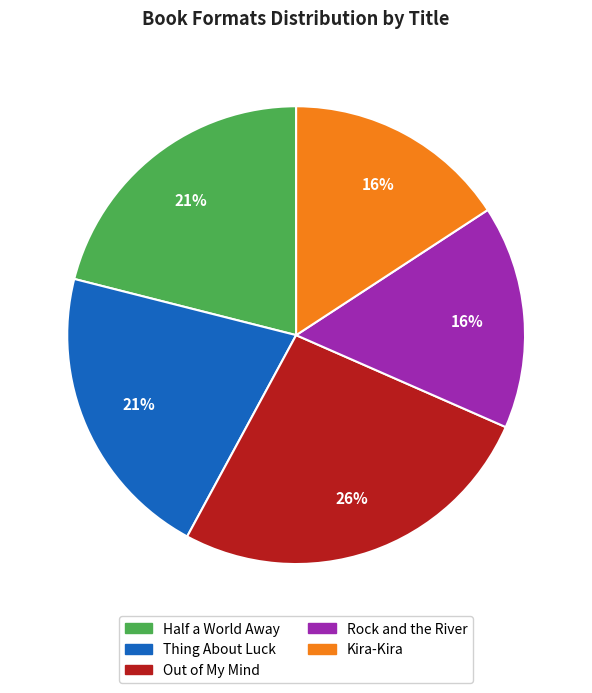

True or false: Thing About Luck accounts for 32% of the total.

False